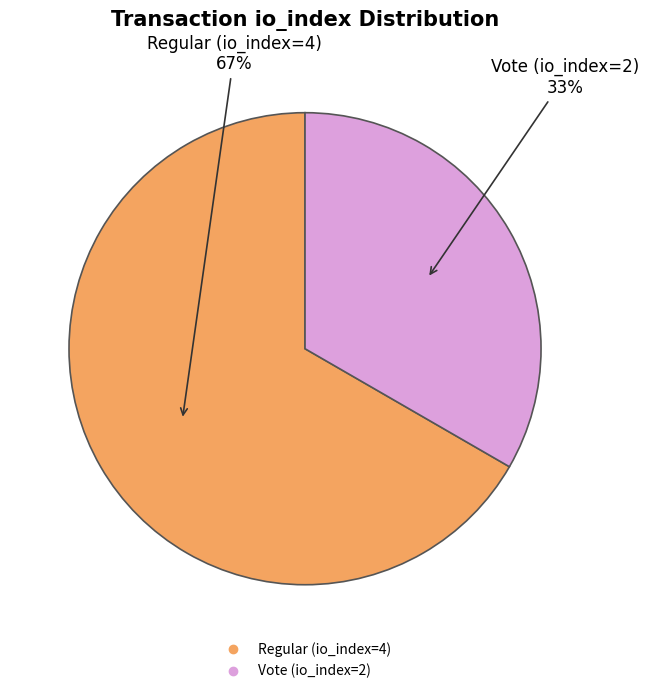

Count the number of slices in the pie.

2